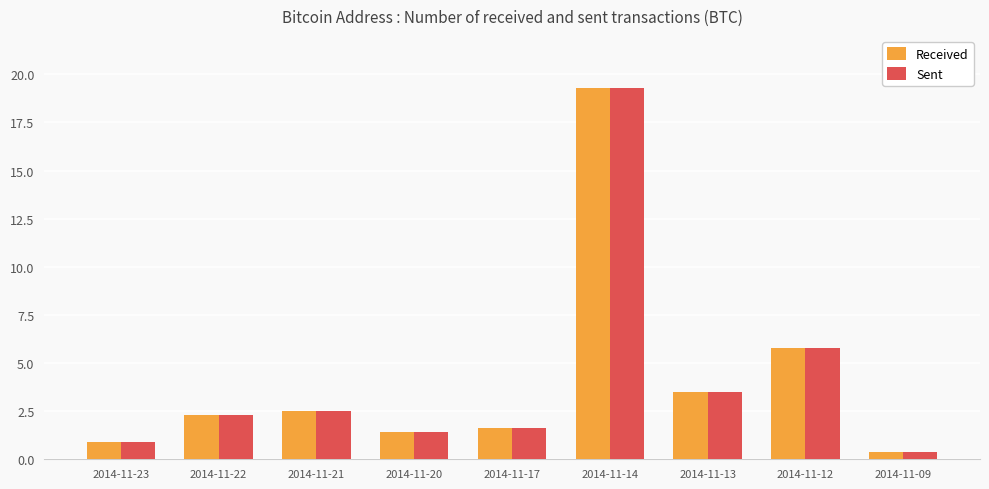

The Sent series shows 2.5 at 2014-11-12. True or false?

False